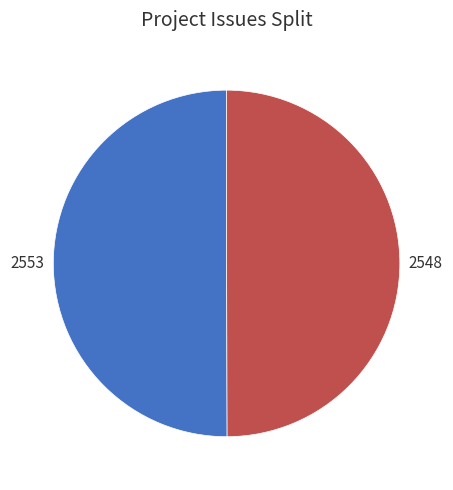

How many segments does this pie chart have?

2